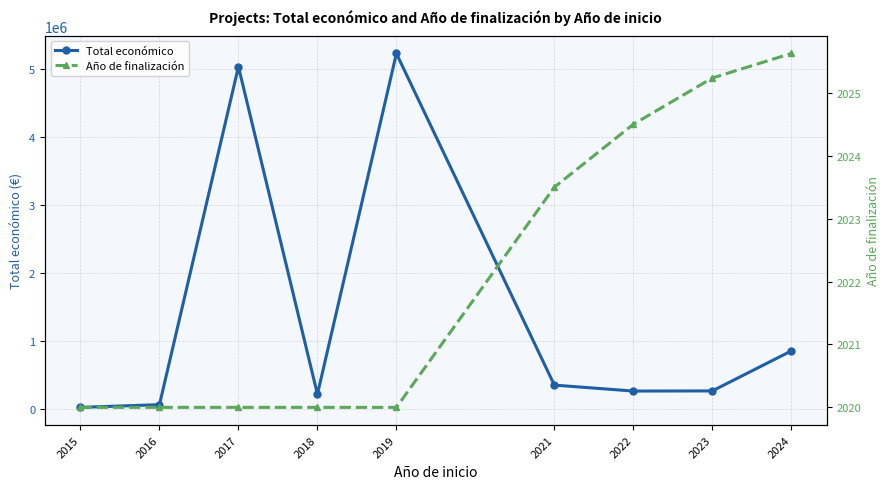

What is the difference between the highest and lowest values at 2017?

5028216.0